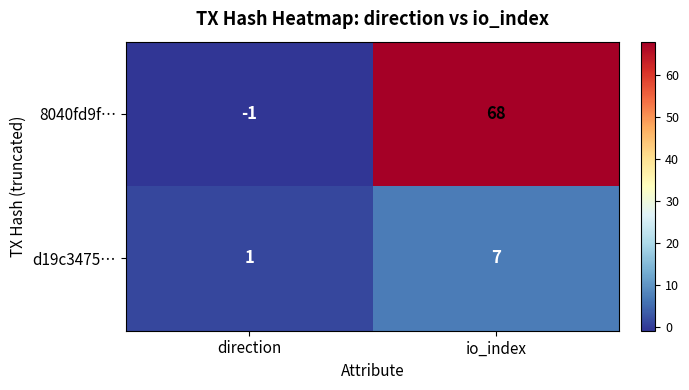

The value of 8040fd9f… at io_index is 68. True or false?

True